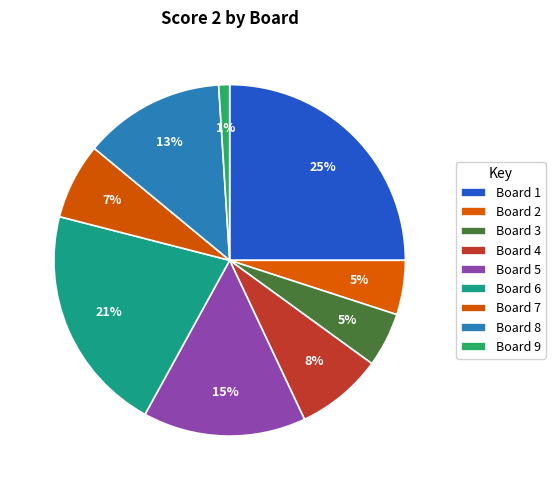

Count the number of slices in the pie.

9